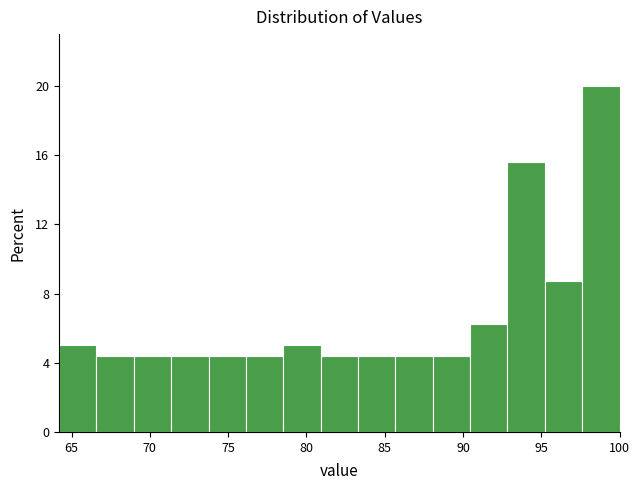

Over which range of the x-axis is the bar tallest?

97.5 to 100.0